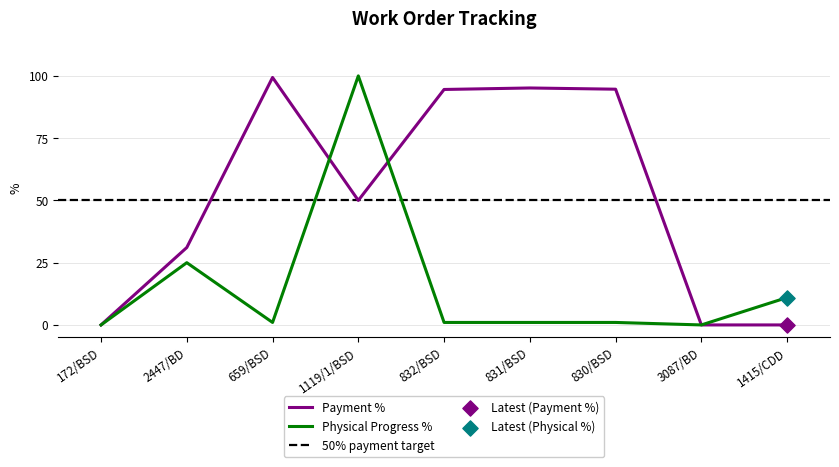

At which category is the sum across all series the highest?

1119/1/BSD